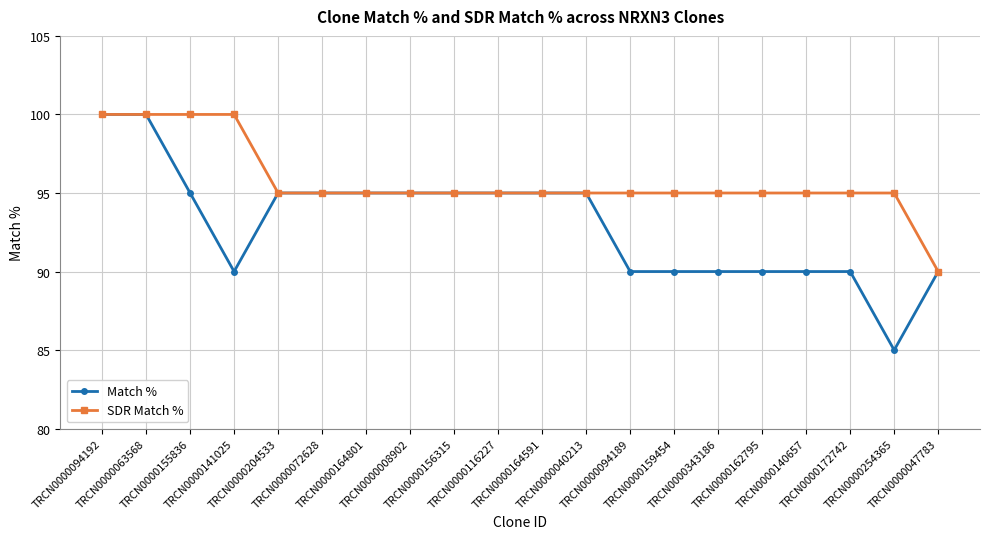

The SDR Match % series shows 48 at TRCN0000047783. True or false?

False